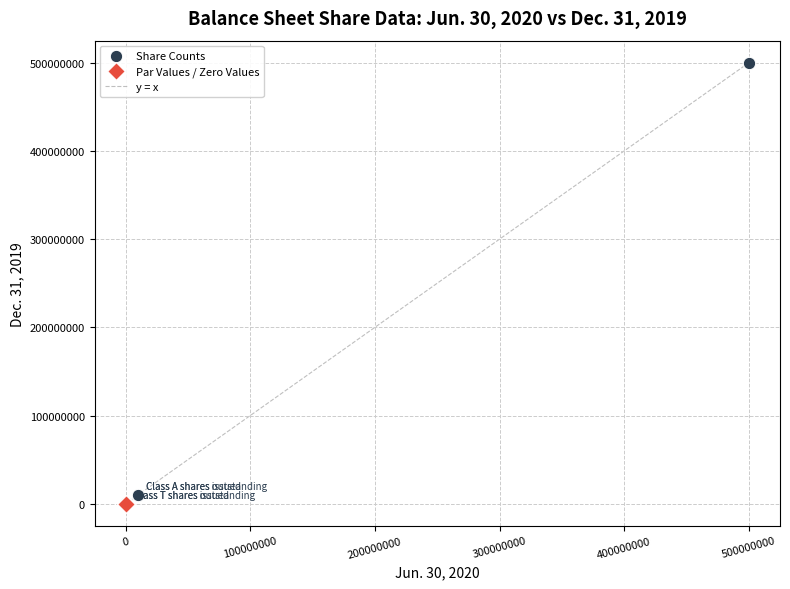

Which series reaches the maximum Y coordinate?

Share Counts